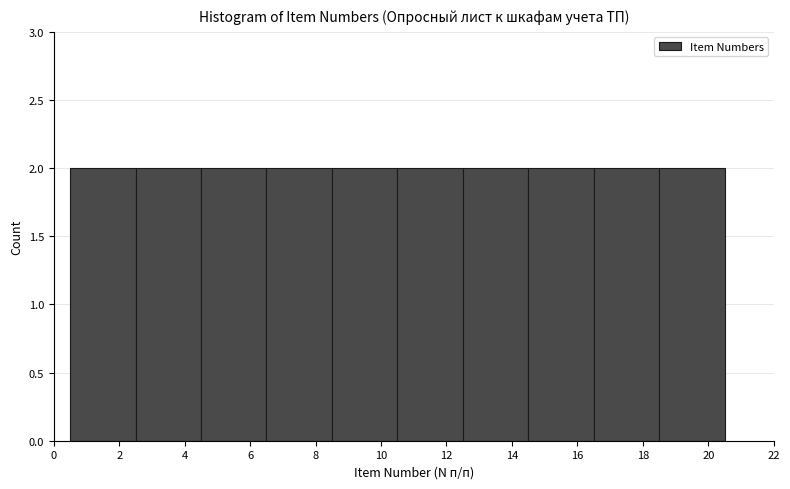

What is the height of the bar covering 18.5 to 20.5 on the x-axis? The values are not printed on the chart, so give them approximately, as read against the axis.

2